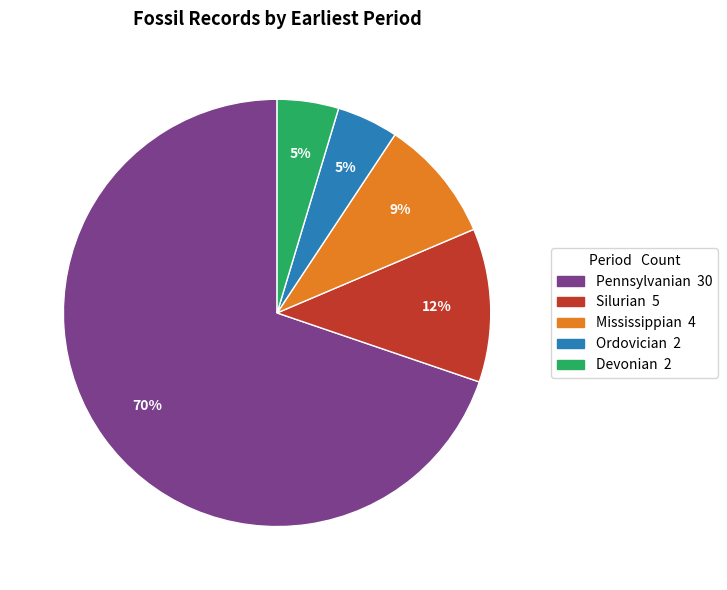

Which has a higher value, Devonian 2 or Mississippian 4?

Mississippian 4